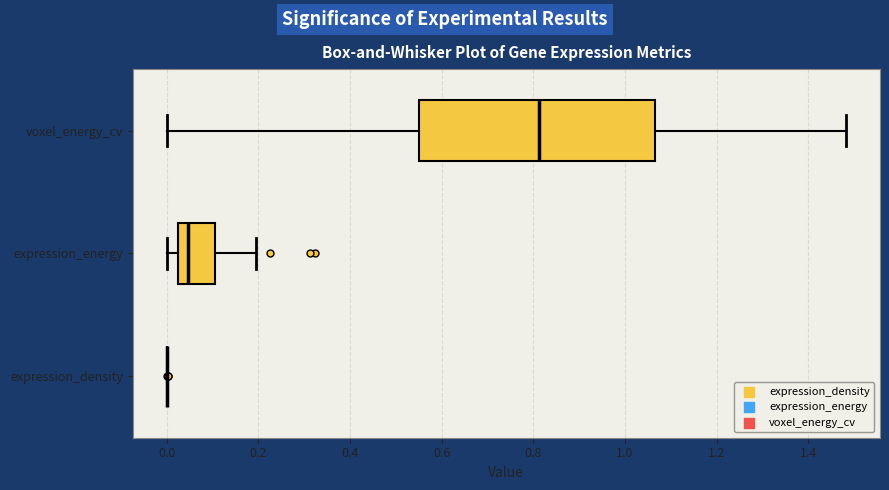

Reading bottom to top, read every box against the x-axis: the position of its median line, the range the box covers, and the ends of its whiskers. The values are not printed on the chart, so give them approximately, as read against the axis.

expression_density: box collapsed to a line at 0.00, whiskers 0.00 to 0.00
expression_energy: median 0.04, box 0.02 to 0.10, whiskers 0.00 to 0.20
voxel_energy_cv: median 0.82, box 0.56 to 1.06, whiskers 0.00 to 1.48